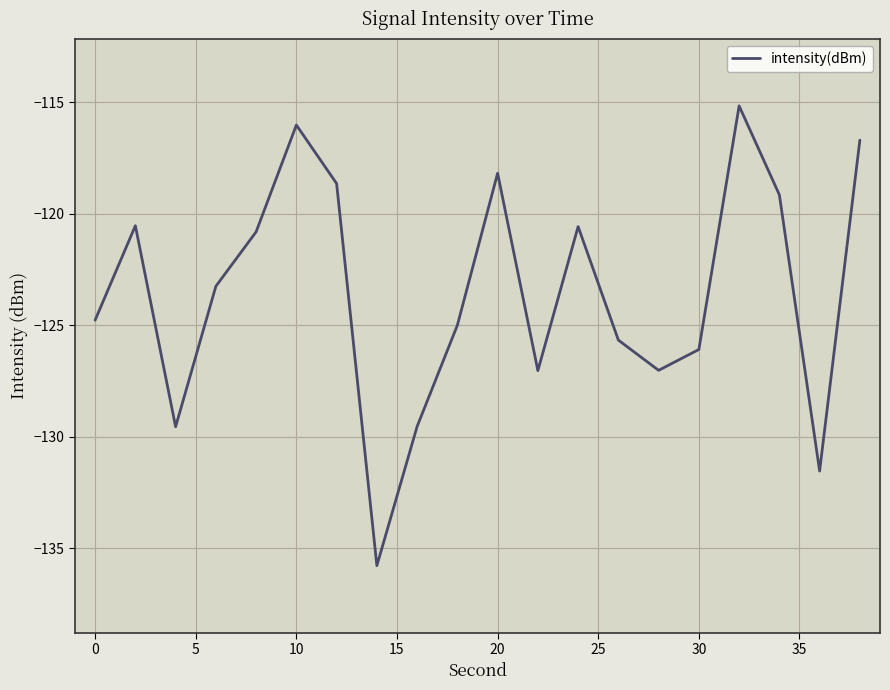

What is the greatest value displayed?

-115.2